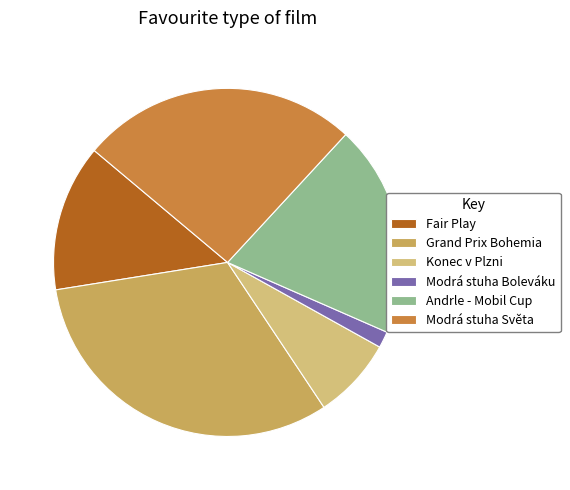

Rank the categories by value from highest to lowest.

Grand Prix Bohemia, Modrá stuha Světa, Andrle - Mobil Cup, Fair Play, Konec v Plzni, Modrá stuha Boleváku